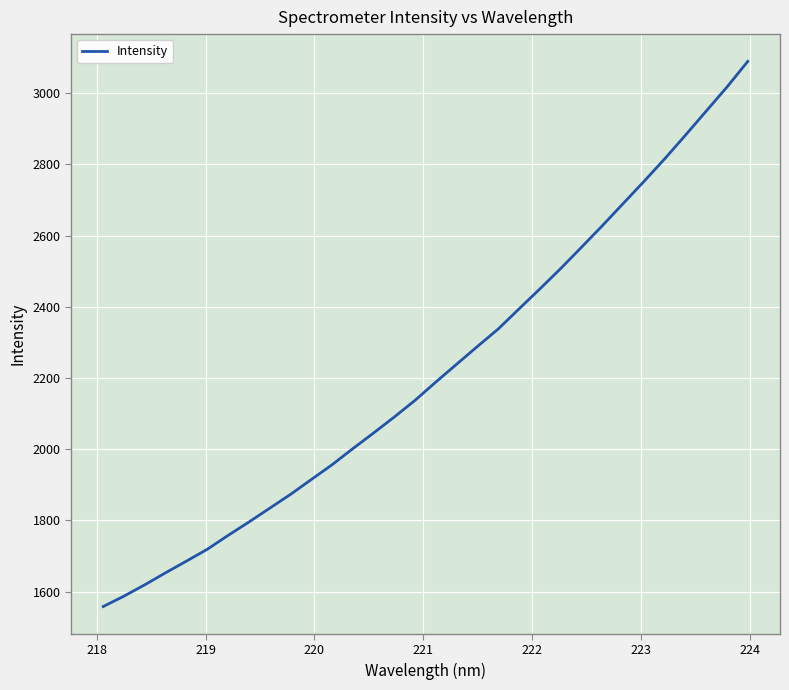

True or false: there are more than 2 points higher than both neighbors.

False